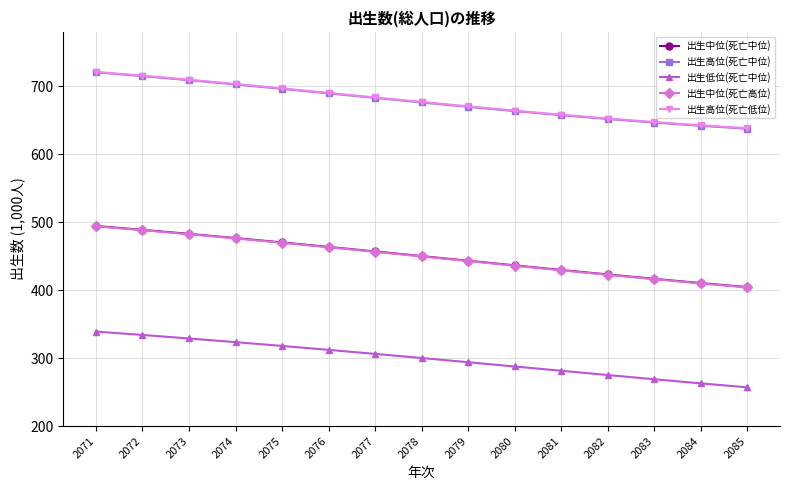

What is the total value across all series at 2072?

2740.9